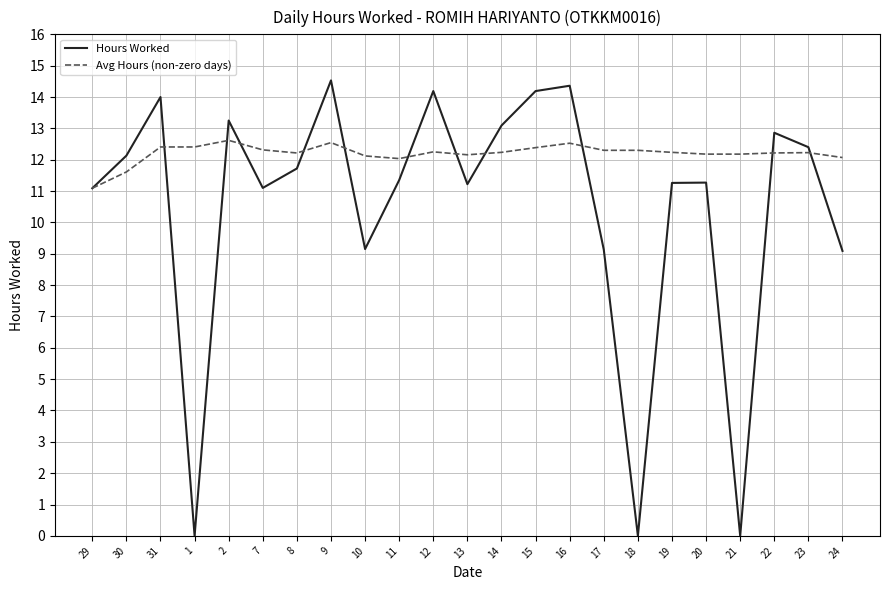

What is the difference between the second highest and second lowest values in the Avg Hours (non-zero days) series?

0.9